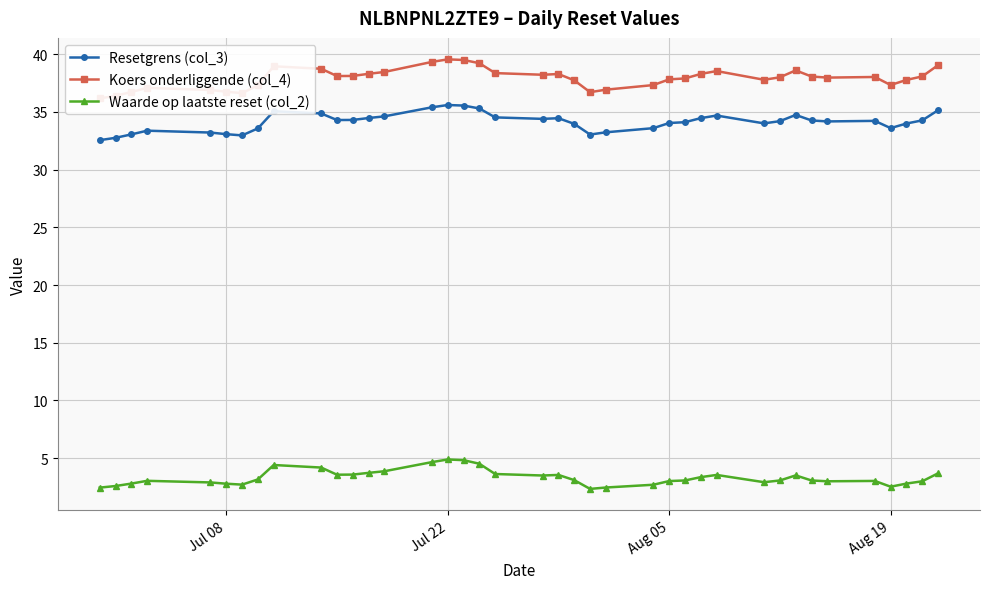

True or false: Koers onderliggende (col_4) and Resetgrens (col_3) intersect in this chart.

False